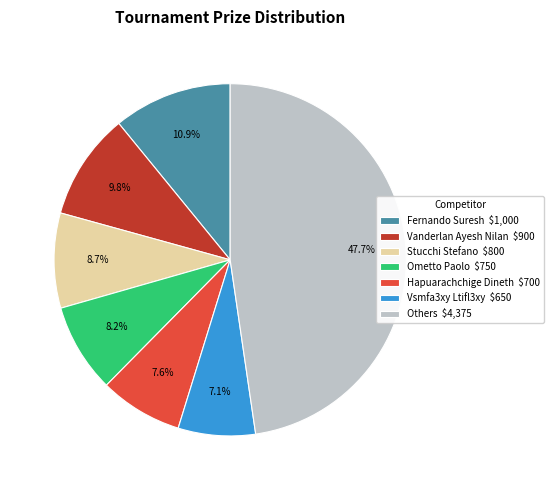

What is the largest slice in the pie chart?

Others $4,375